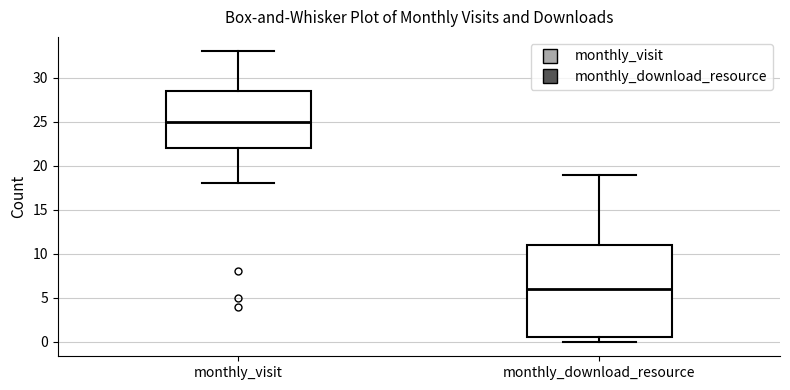

Reading left to right, transcribe this box plot: for each box, give where its median line is, the range the box spans, and where its two whiskers end, as read against the y-axis. The values are not printed on the chart, so give them approximately, as read against the axis.

monthly_visit: median 25.0, box 22.0 to 28.5, whiskers 18.0 to 33.0
monthly_download_resource: median 6.0, box 0.5 to 11.0, whiskers 0.0 to 19.0